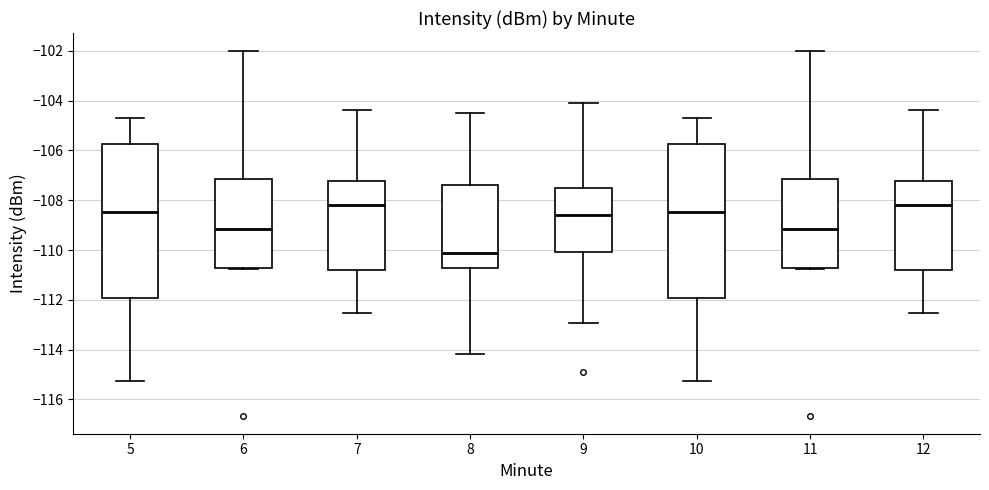

Where is the upper edge of the box at x = 5 on the y-axis? The values are not printed on the chart, so give them approximately, as read against the axis.

-105.8